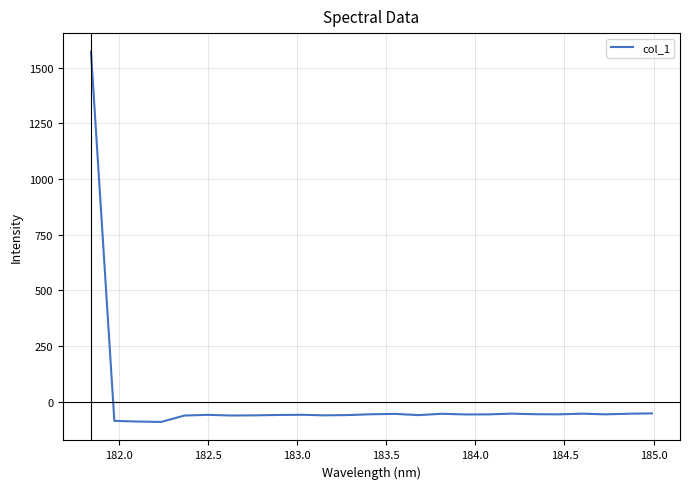

What is the greatest value displayed?

1572.1